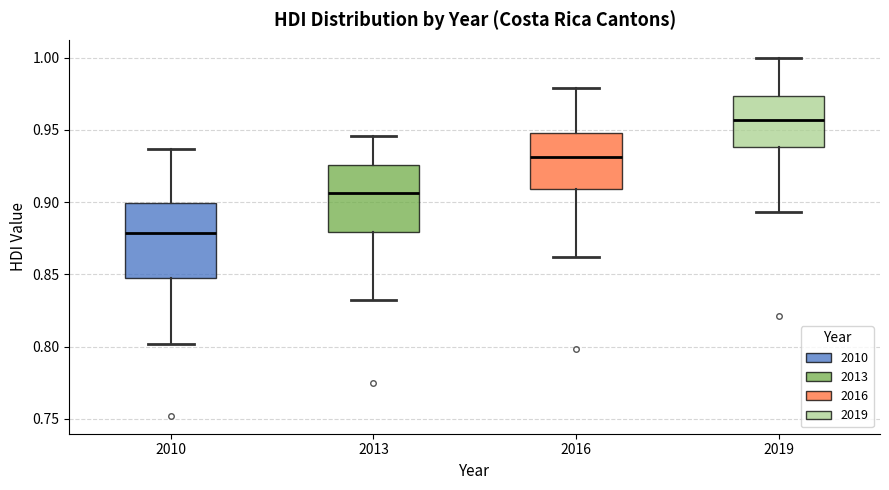

Comparing the boxes themselves (not the whiskers), which one is the tallest?

2010